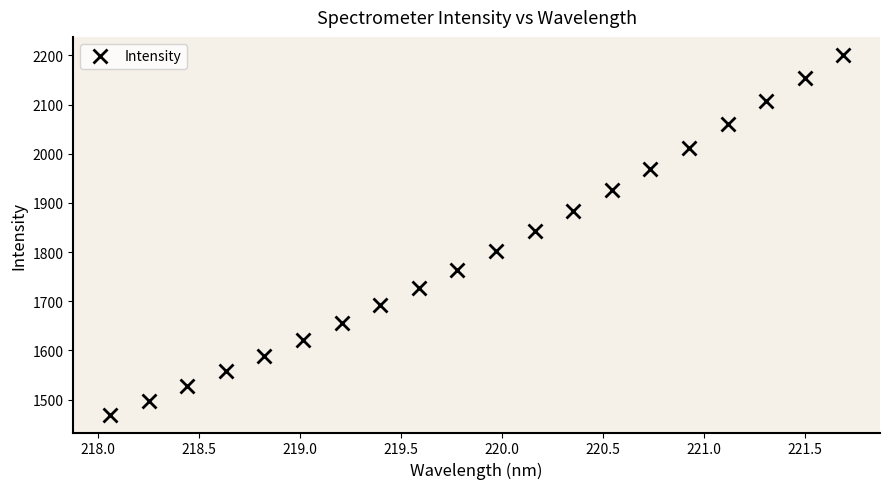

Does the chart display data point markers on the line(s)?

Yes